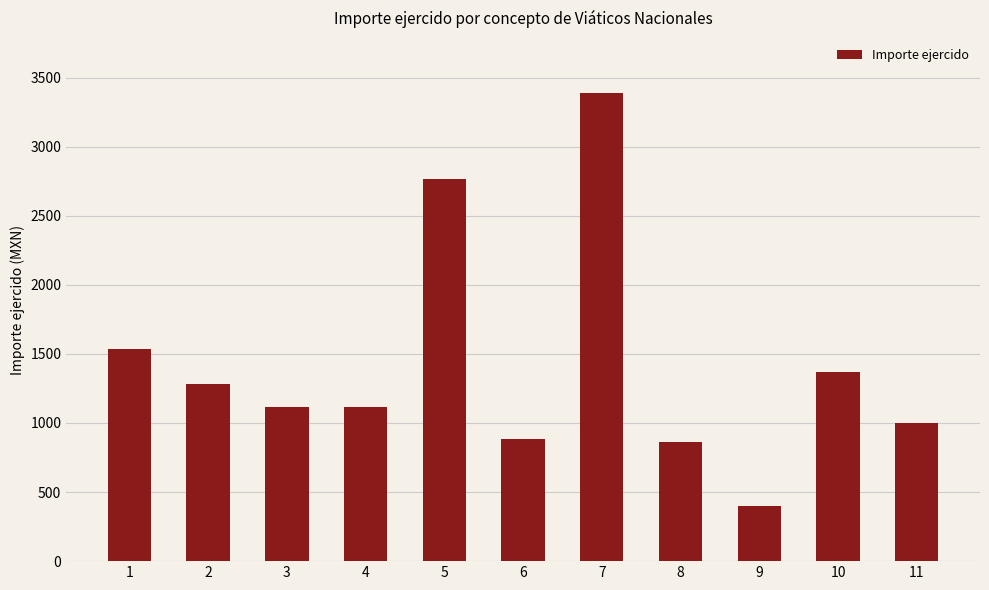

What is the maximum value shown in the chart?

3387.0